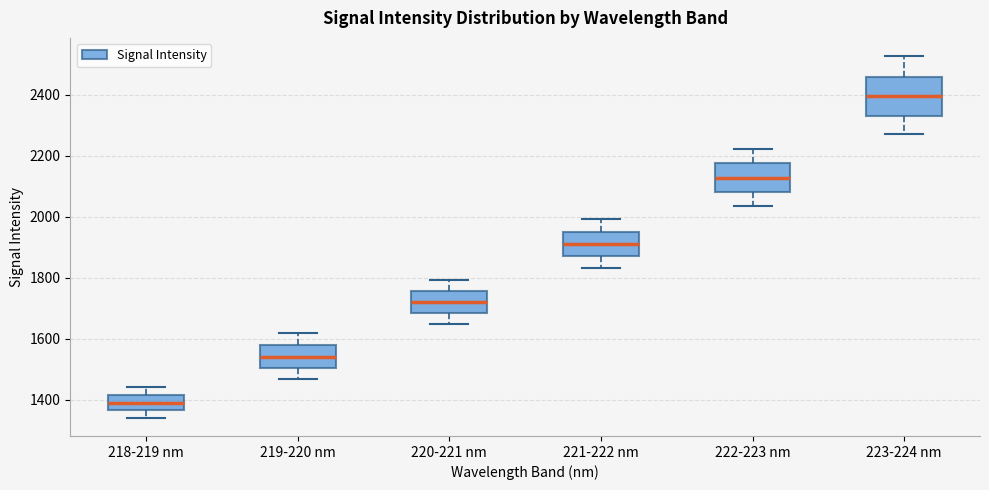

Reading left to right, transcribe this box plot: for each box, give where its median line is, the range the box spans, and where its two whiskers end, as read against the y-axis. The values are not printed on the chart, so give them approximately, as read against the axis.

218-219 nm: median 1380, box 1360 to 1420, whiskers 1340 to 1440
219-220 nm: median 1540, box 1500 to 1580, whiskers 1460 to 1620
220-221 nm: median 1720, box 1680 to 1760, whiskers 1640 to 1800
221-222 nm: median 1900, box 1880 to 1940, whiskers 1840 to 2000
222-223 nm: median 2120, box 2080 to 2180, whiskers 2040 to 2220
223-224 nm: median 2400, box 2340 to 2460, whiskers 2280 to 2520